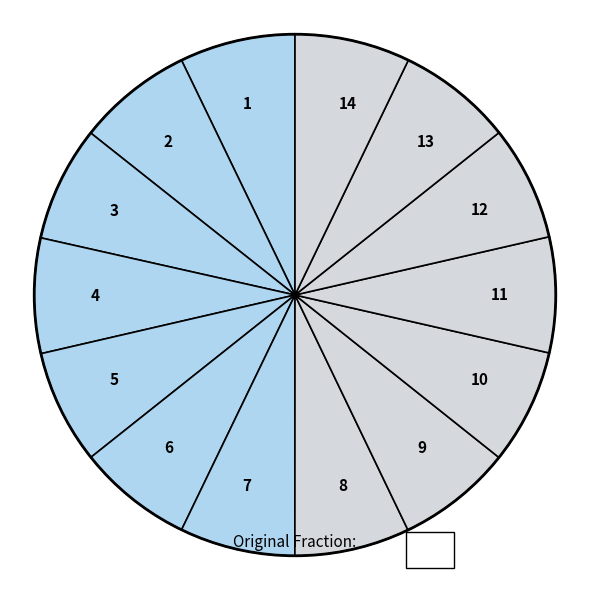

Approximately how many times larger is the value at 7 compared to 1?

1.0